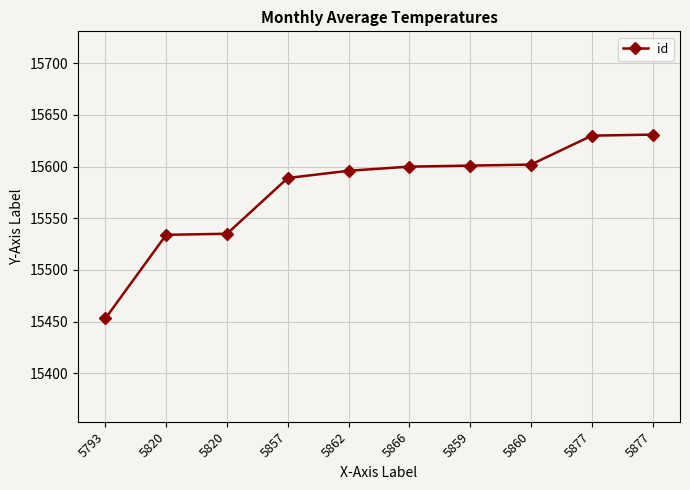

Where is the data nearest to the value 15542?

5820